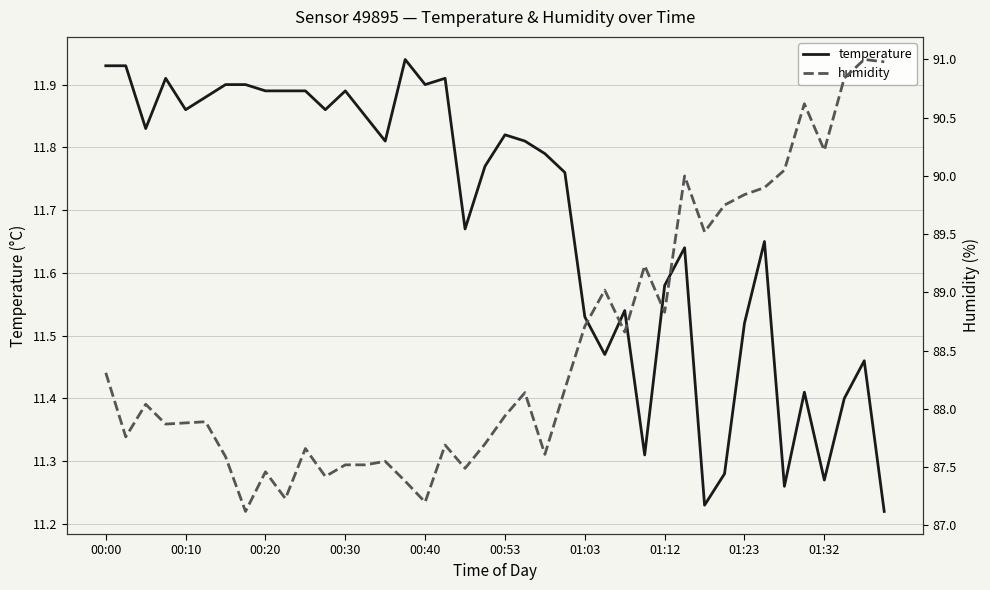

At how many categories does at least one series exceed 20?

40